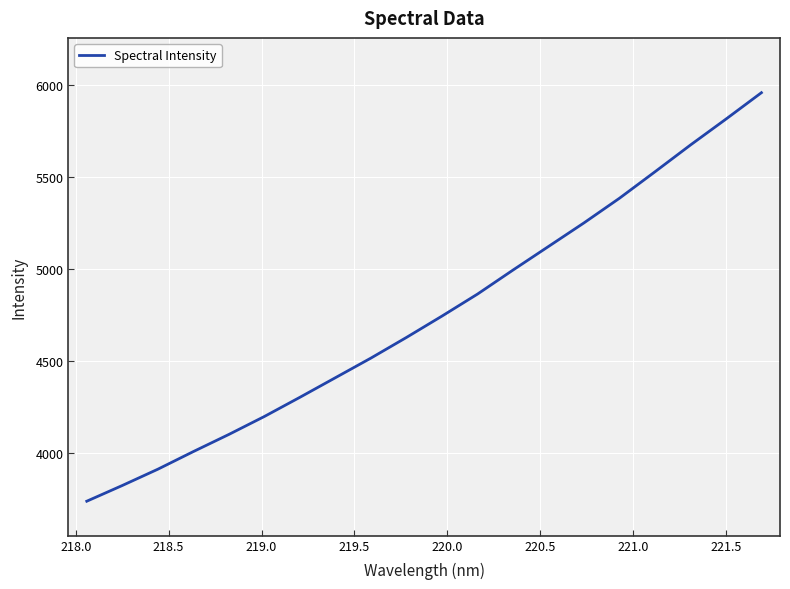

How many lines are shown in the chart?

1